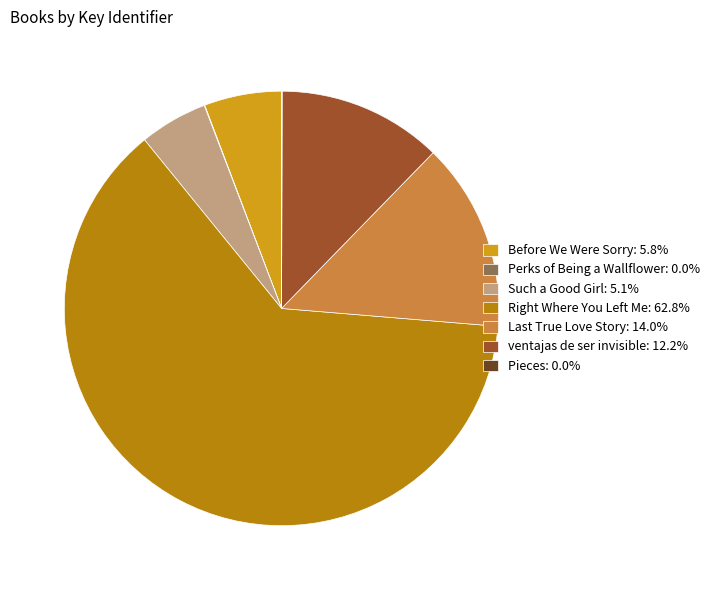

What is the largest slice in the pie chart?

Right Where You Left Me